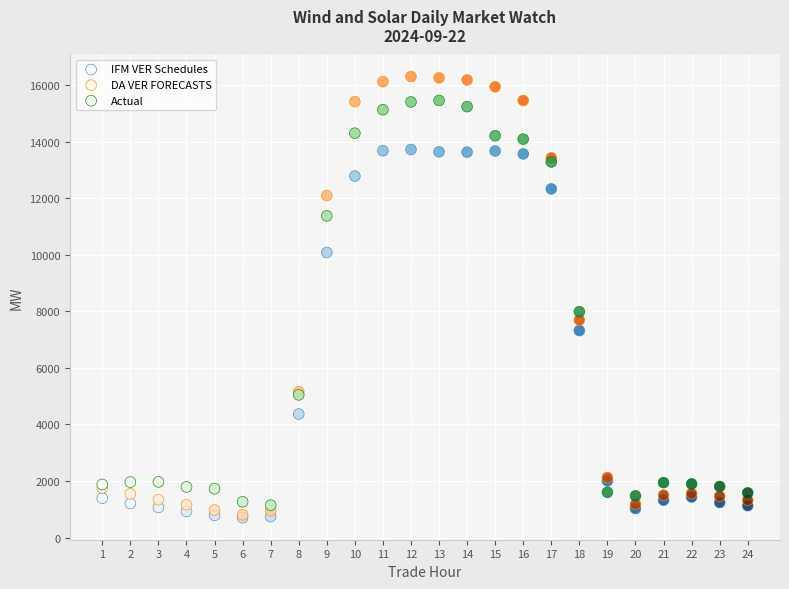

Which series contains the highest Y value?

DA VER FORECASTS